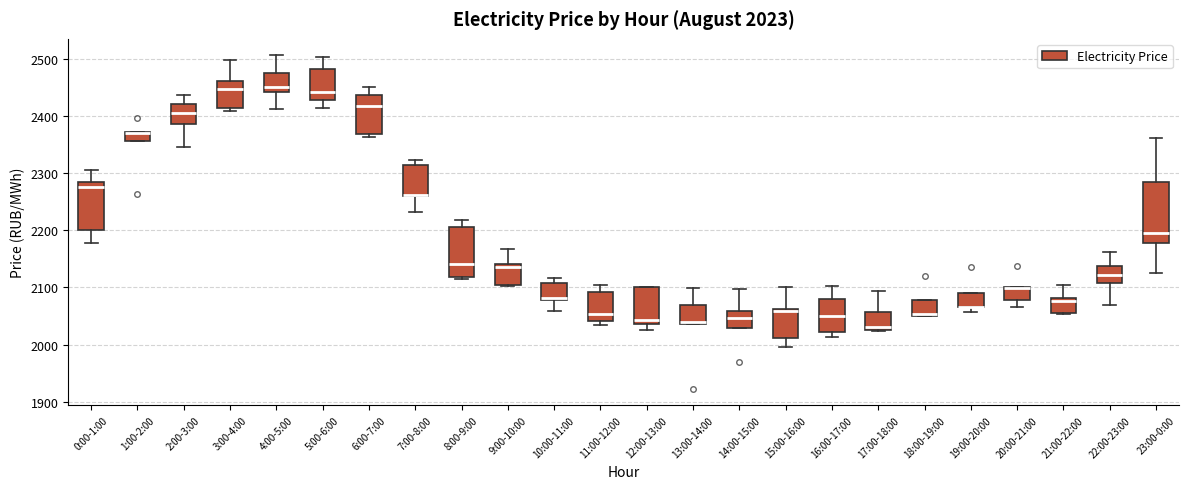

Comparing the boxes themselves (not the whiskers), which one is the tallest?

23:00-0:00